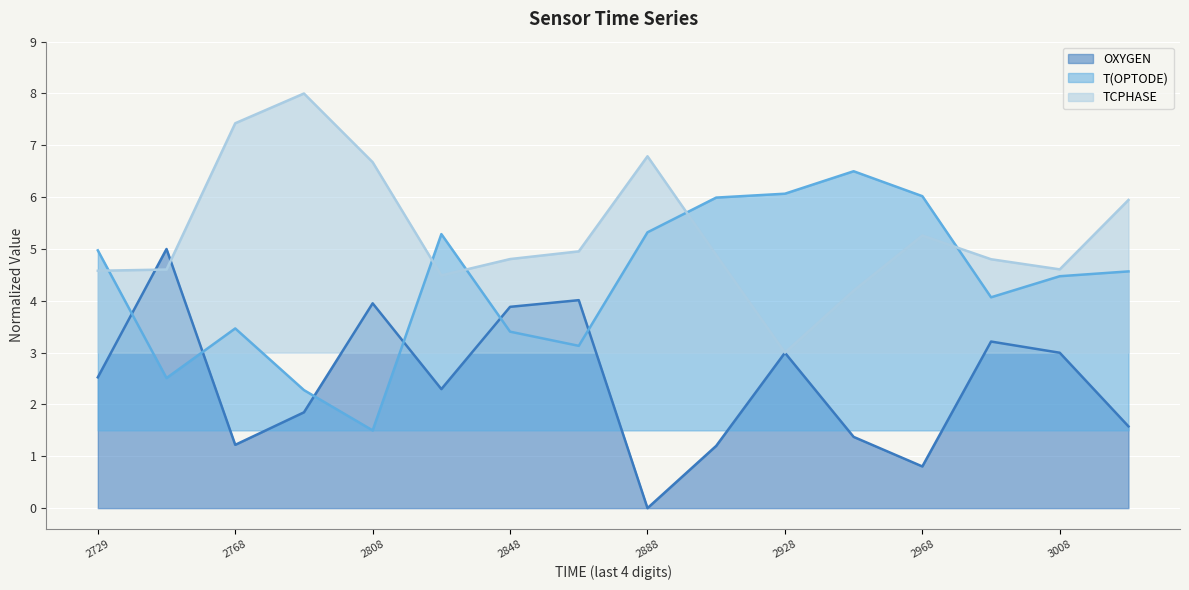

The T(OPTODE) series shows 1.5 at 2808. True or false?

True